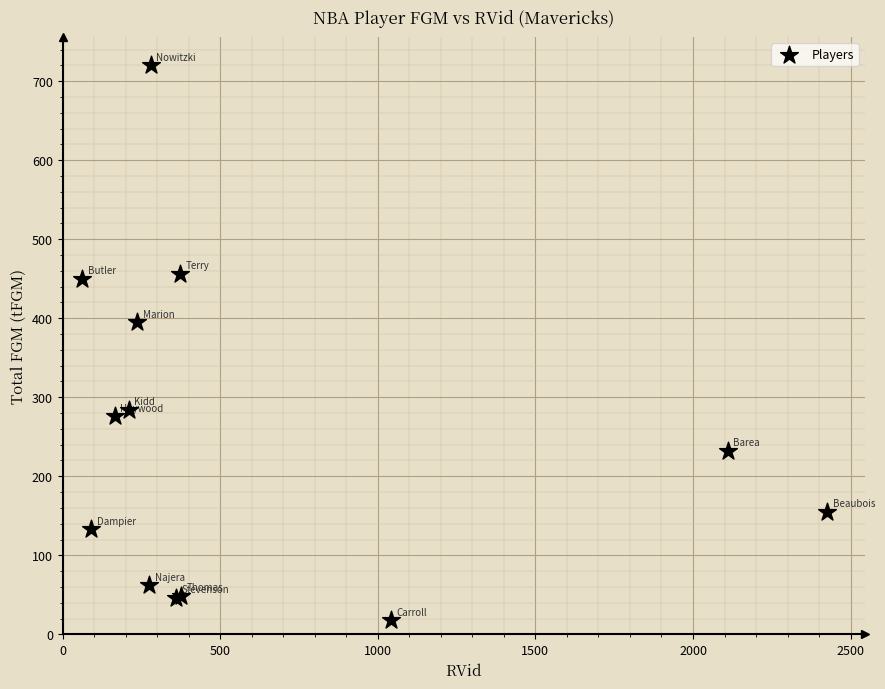

What Y value in the scatter plot is closest to 369?

395